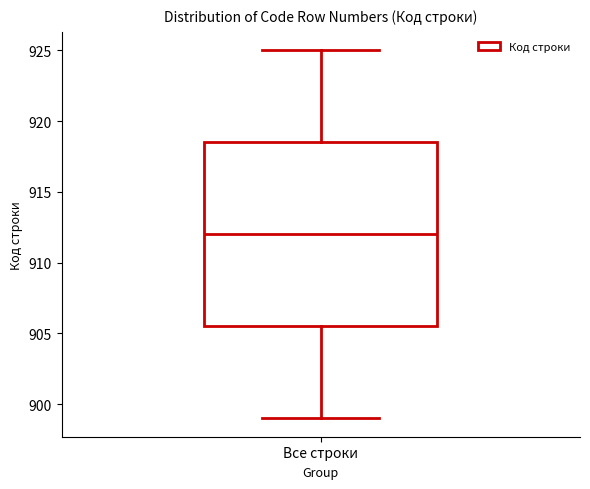

Transcribe this box plot: give where the median line is, the range the box spans, and where the two whiskers end, as read against the y-axis. The values are not printed on the chart, so give them approximately, as read against the axis.

median 912.0, box 905.5 to 918.5, whiskers 899.0 to 925.0